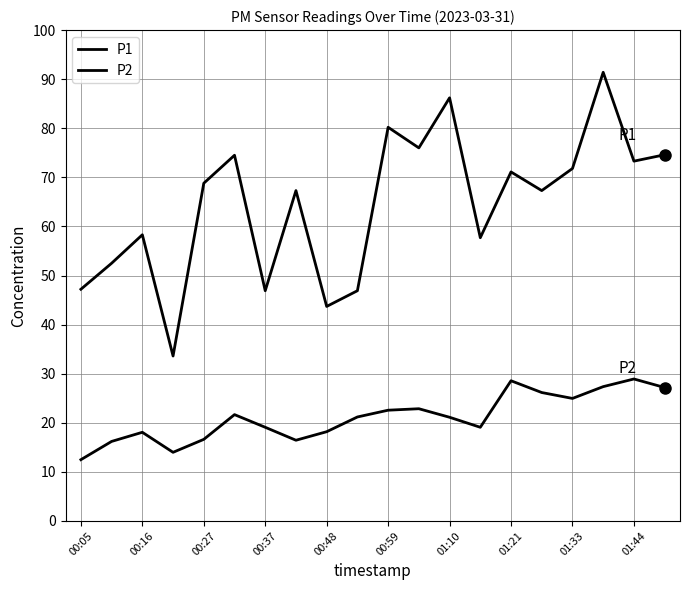

Reading right to left, extract all data points from this chart.

P1: 74.6	73.3	91.4	71.8	67.3	71.1	57.7	86.2	76.0	80.2	46.9	43.7	67.3	46.9	74.5	68.8	33.6	58.3	52.5	47.2
P2: 27.2	28.9	27.4	25.0	26.2	28.6	19.1	21.1	22.9	22.6	21.2	18.2	16.4	19.1	21.7	16.6	14.0	18.1	16.2	12.5